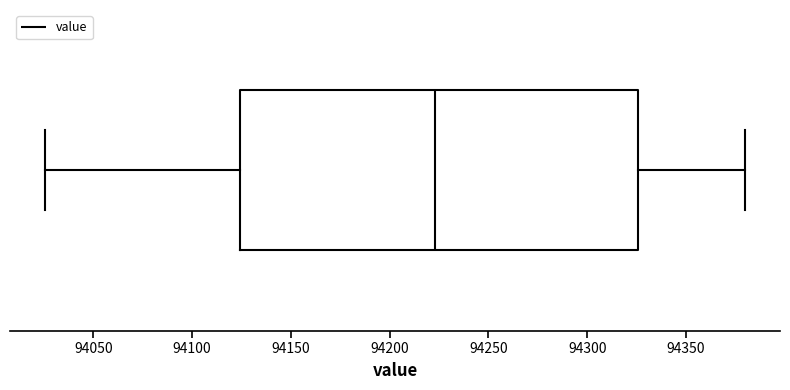

Where is the left edge of the box on the x-axis? The values are not printed on the chart, so give them approximately, as read against the axis.

94125